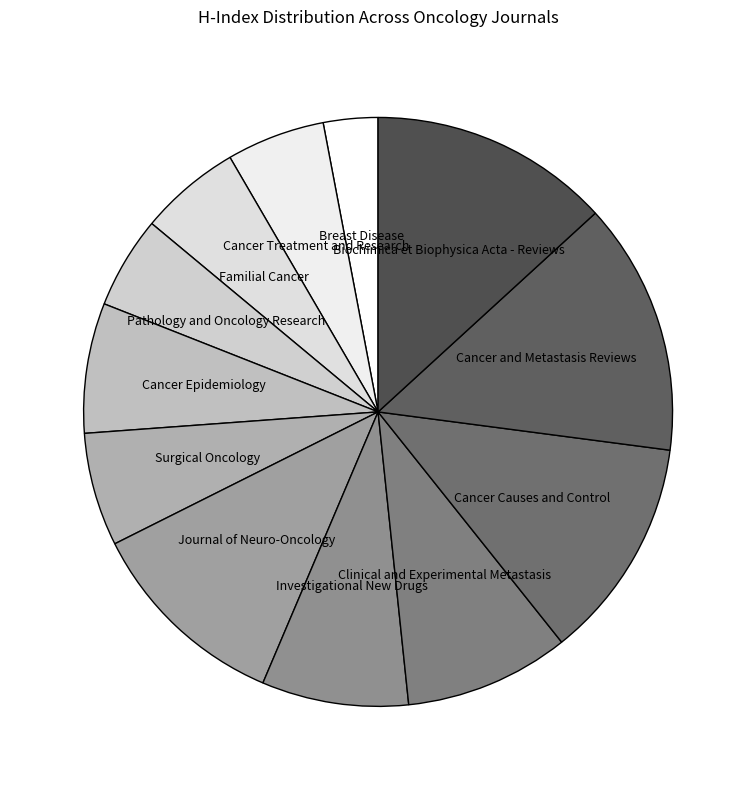

Approximately how many times larger is the value at Cancer Causes and Control compared to Surgical Oncology?

2.0